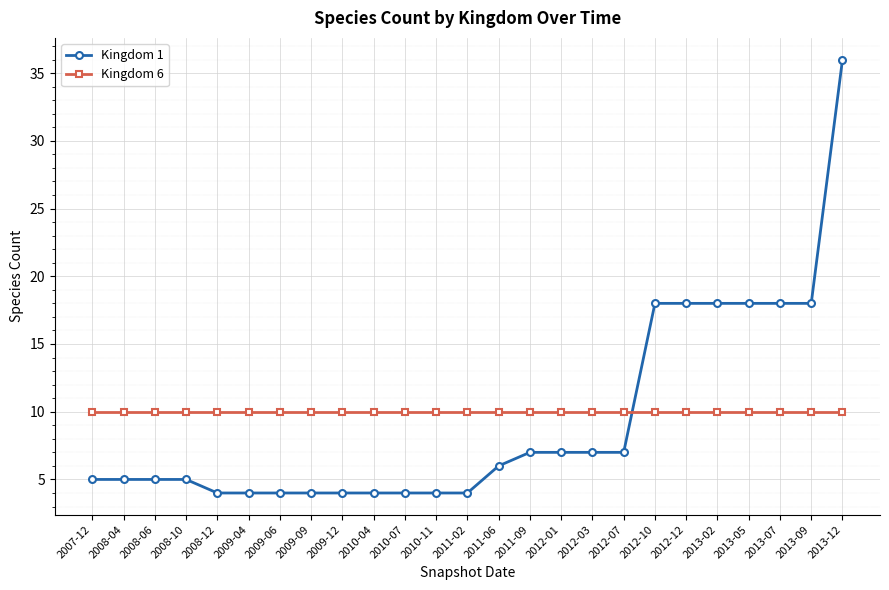

Reading right to left, what are all the values shown in this chart?

Kingdom 1: 36	18	18	18	18	18	18	7	7	7	7	6	4	4	4	4	4	4	4	4	4	5	5	5	5
Kingdom 6: 10	10	10	10	10	10	10	10	10	10	10	10	10	10	10	10	10	10	10	10	10	10	10	10	10